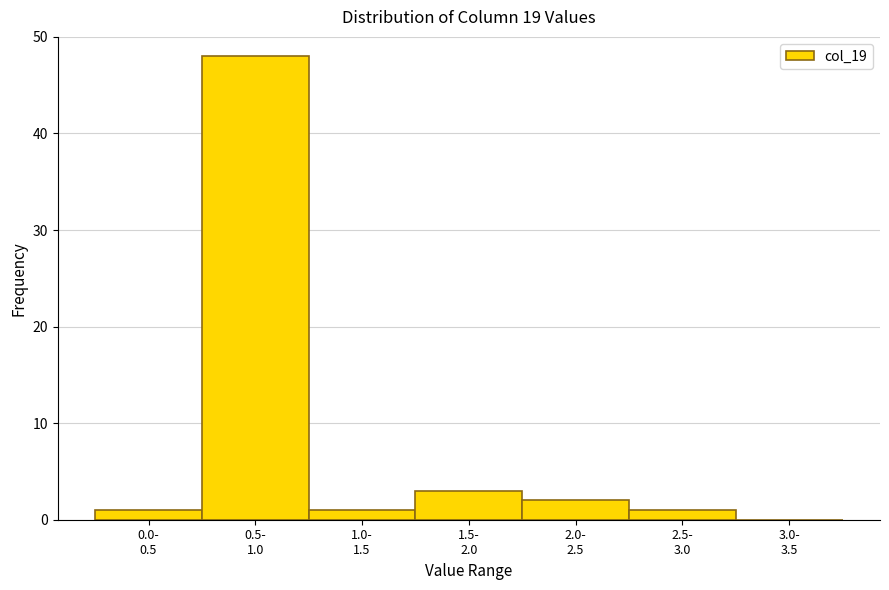

What is the greatest value displayed?

48